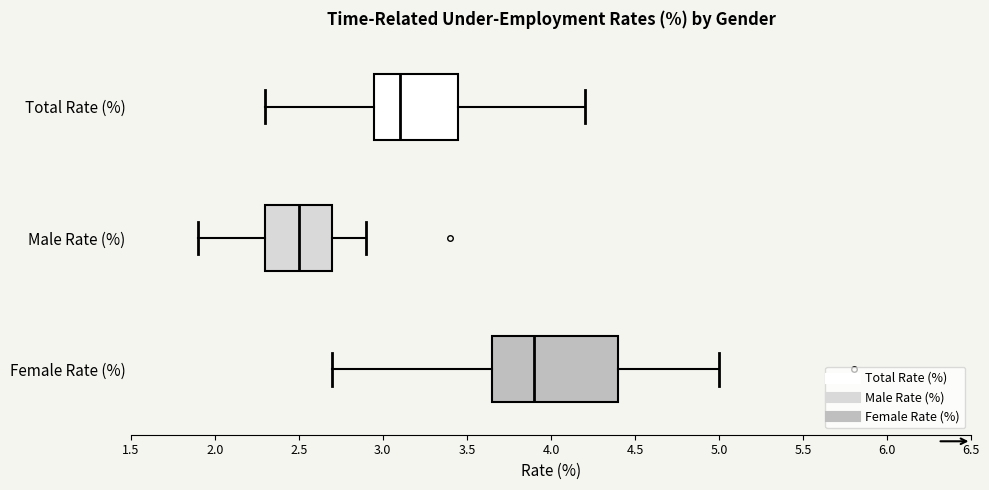

Which box has the furthest to the right median line?

Female Rate (%)